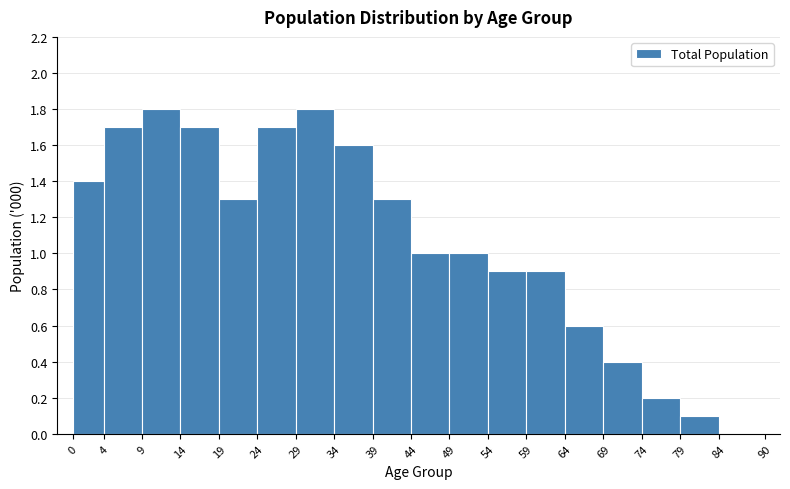

Reading left to right, list every bar in this chart as the range it spans on the x-axis followed by its height. The values are not printed on the chart, so give them approximately, as read against the axis.

0 to 4: 1.4
4 to 9: 1.7
9 to 14: 1.8
14 to 19: 1.7
19 to 24: 1.3
24 to 29: 1.7
29 to 34: 1.8
34 to 39: 1.6
39 to 44: 1.3
44 to 49: 1.0
49 to 54: 1.0
54 to 59: 0.9
59 to 64: 0.9
64 to 69: 0.6
69 to 74: 0.4
74 to 79: 0.2
79 to 84: 0.1
84 to 90: 0